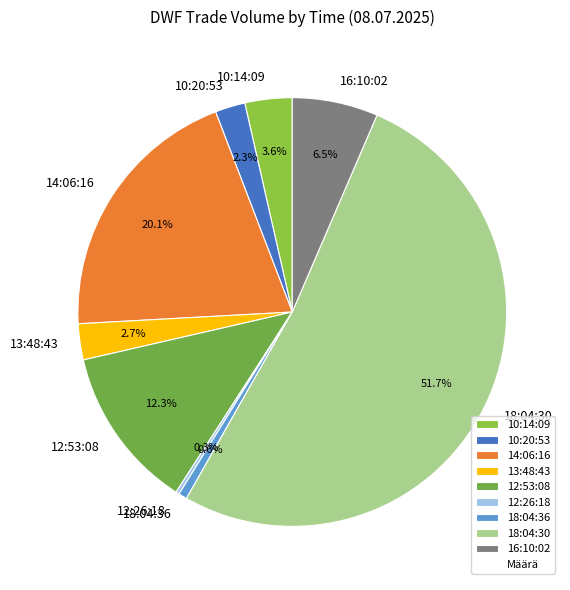

To the nearest percent, what portion does 10:14:09 represent?

4%